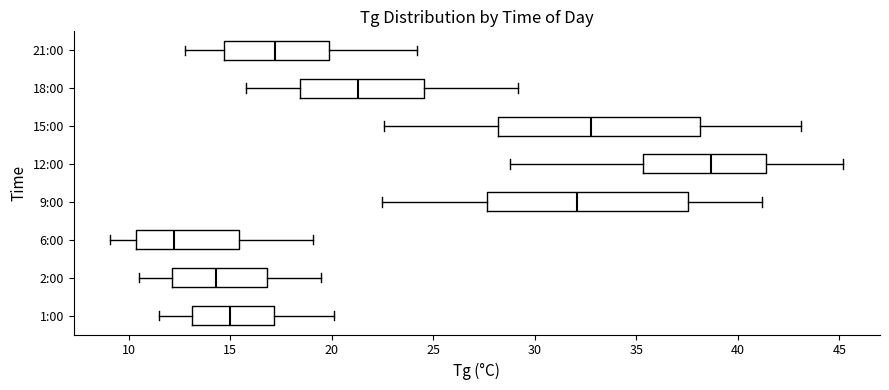

Which box has the furthest to the left median line?

6:00